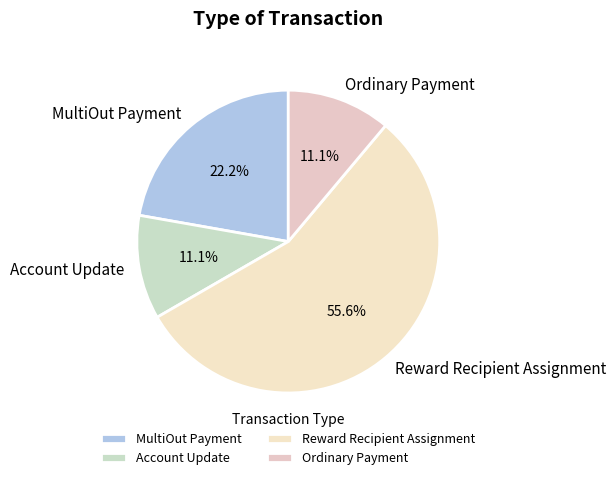

What is the majority slice?

Reward Recipient Assignment